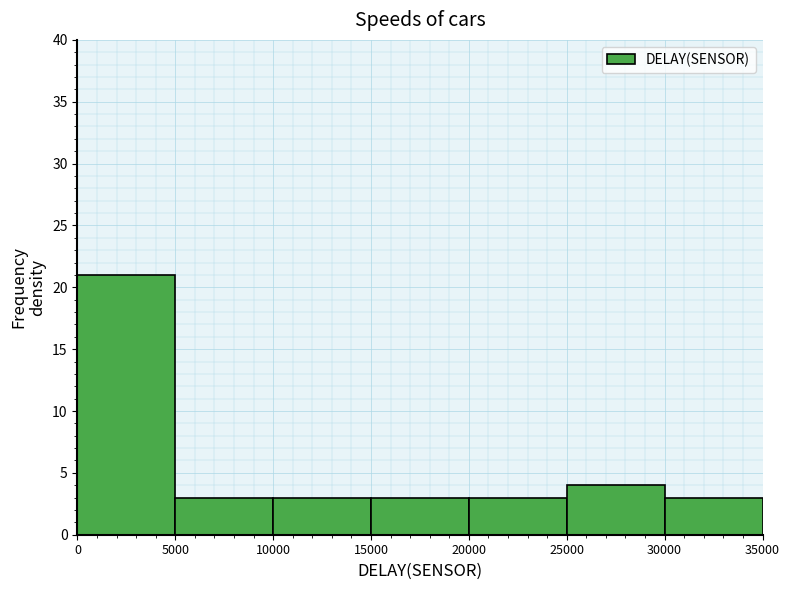

Reading left to right, list every bar in this chart as the range it spans on the x-axis followed by its height. The values are not printed on the chart, so give them approximately, as read against the axis.

0 to 5000: 21
5000 to 10000: 3
10000 to 15000: 3
15000 to 20000: 3
20000 to 25000: 3
25000 to 30000: 4
30000 to 35000: 3